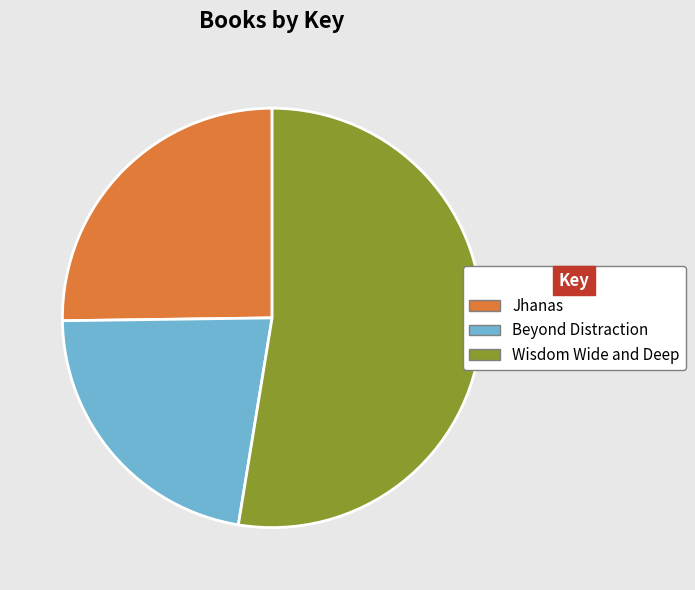

Rank the categories by value from highest to lowest.

Wisdom Wide and Deep, Jhanas, Beyond Distraction